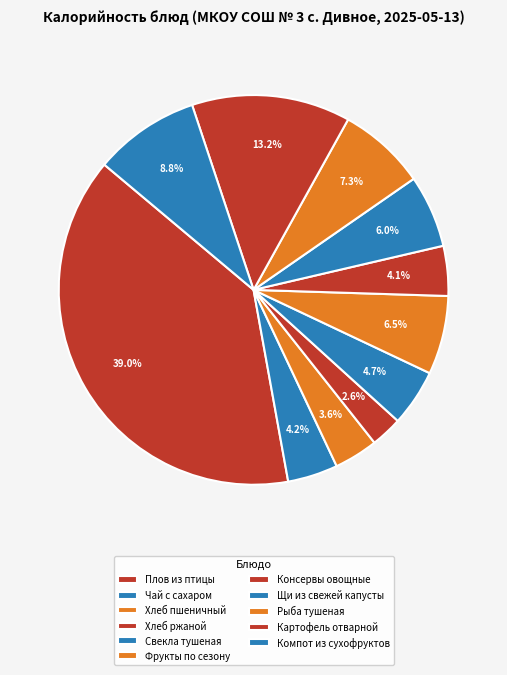

What is the ratio of the value at Консервы овощные to the value at Картофель отварной?

0.3